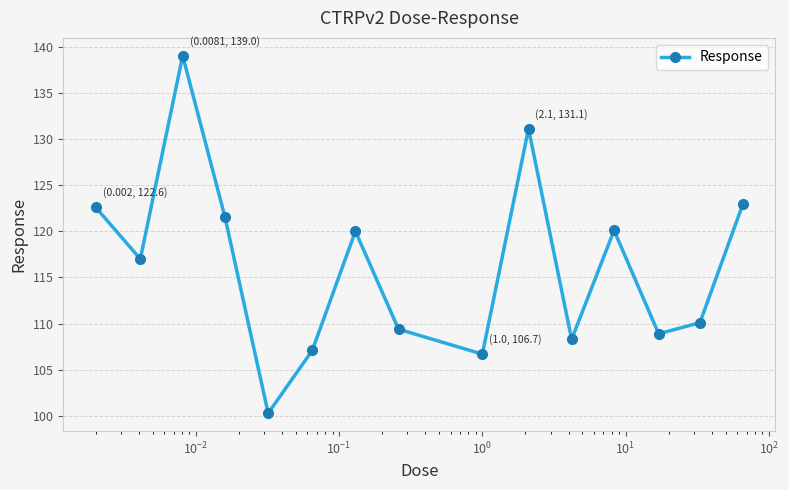

How many values are below 117?

7